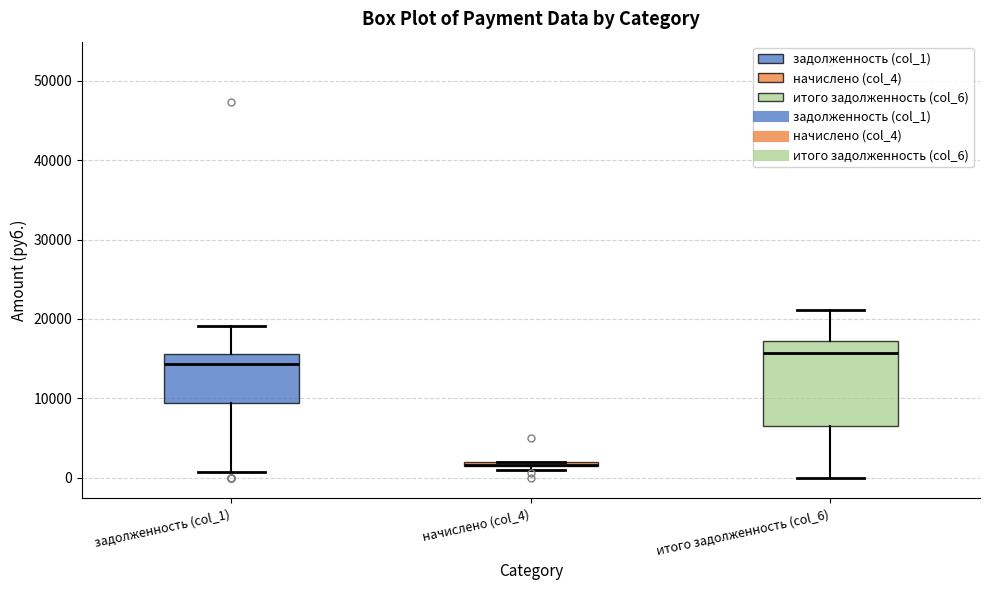

Where is the upper edge of the box for итого задолженность (col_6) on the y-axis? The values are not printed on the chart, so give them approximately, as read against the axis.

17000